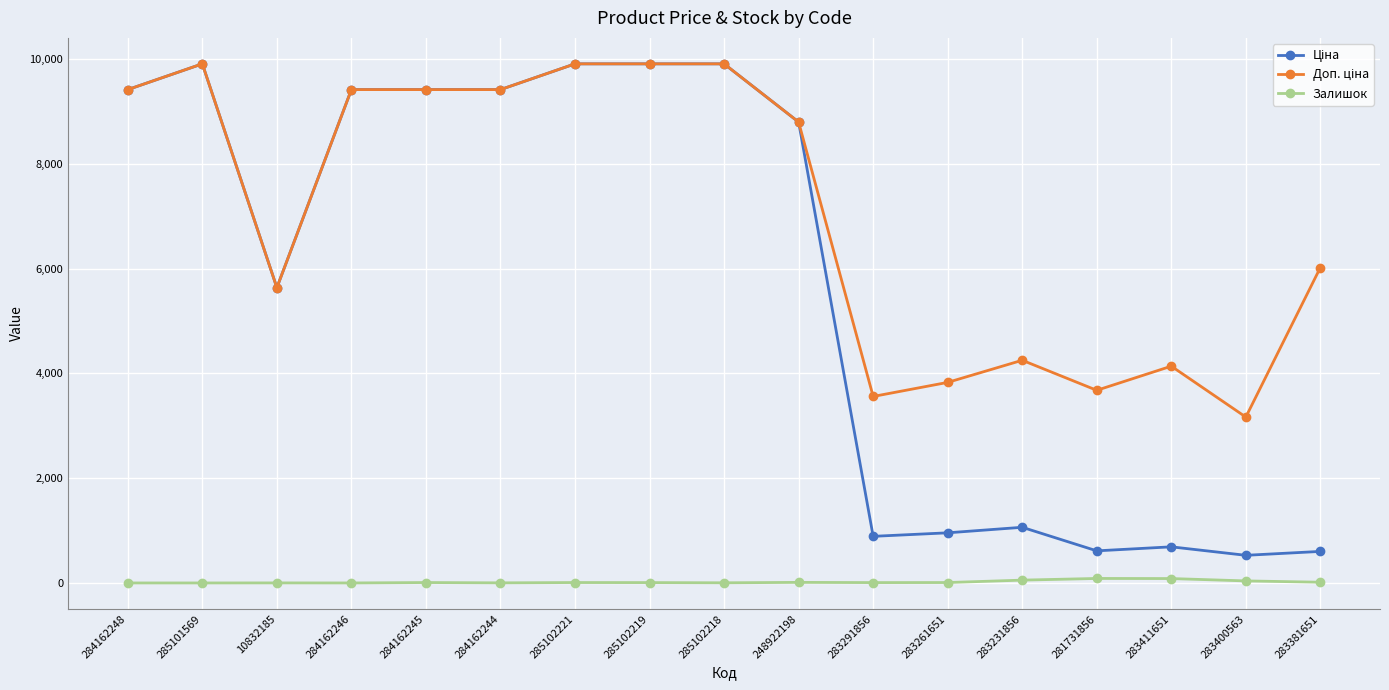

What is the greatest value displayed?

9908.5